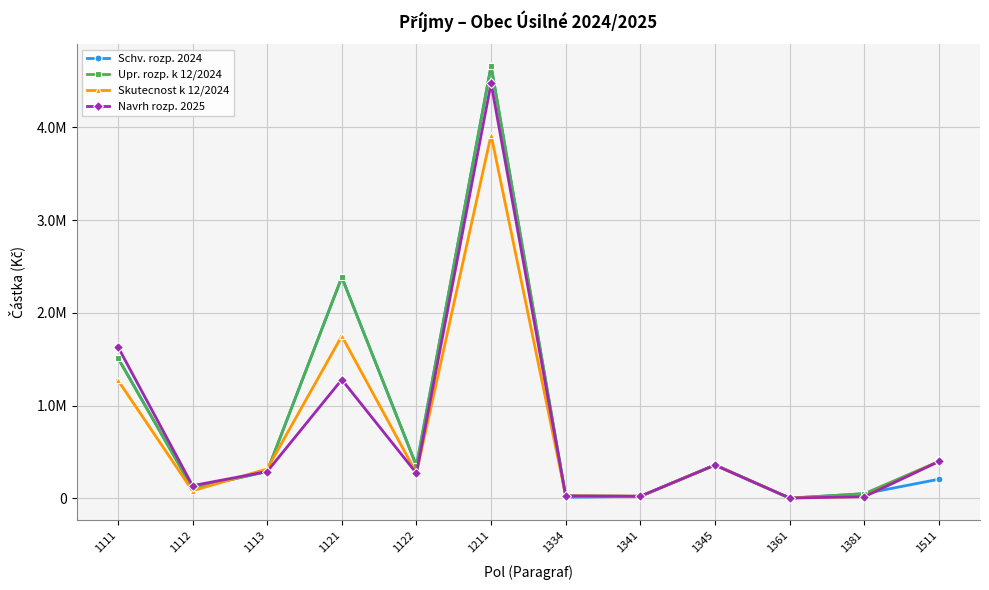

What are all the series names shown in the legend?

Schv. rozp. 2024, Upr. rozp. k 12/2024, Skutecnost k 12/2024, Navrh rozp. 2025